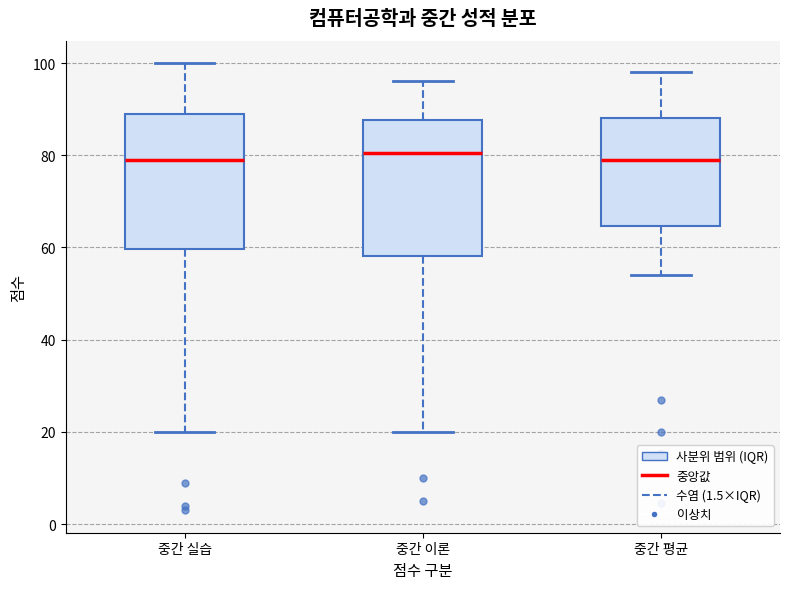

Where does the upper whisker of the box for 중간 평균 end on the y-axis? The values are not printed on the chart, so give them approximately, as read against the axis.

98